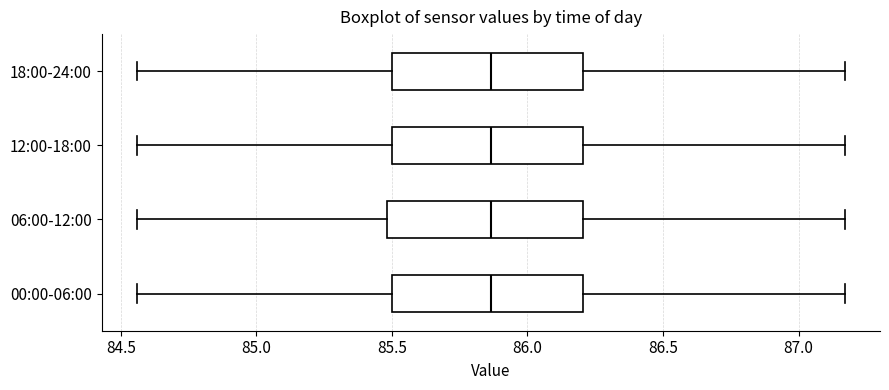

Reading bottom to top, transcribe this box plot: for each box, give where its median line is, the range the box spans, and where its two whiskers end, as read against the x-axis. The values are not printed on the chart, so give them approximately, as read against the axis.

00:00-06:00: median 85.85, box 85.50 to 86.20, whiskers 84.55 to 87.15
06:00-12:00: median 85.85, box 85.50 to 86.20, whiskers 84.55 to 87.15
12:00-18:00: median 85.85, box 85.50 to 86.20, whiskers 84.55 to 87.15
18:00-24:00: median 85.85, box 85.50 to 86.20, whiskers 84.55 to 87.15